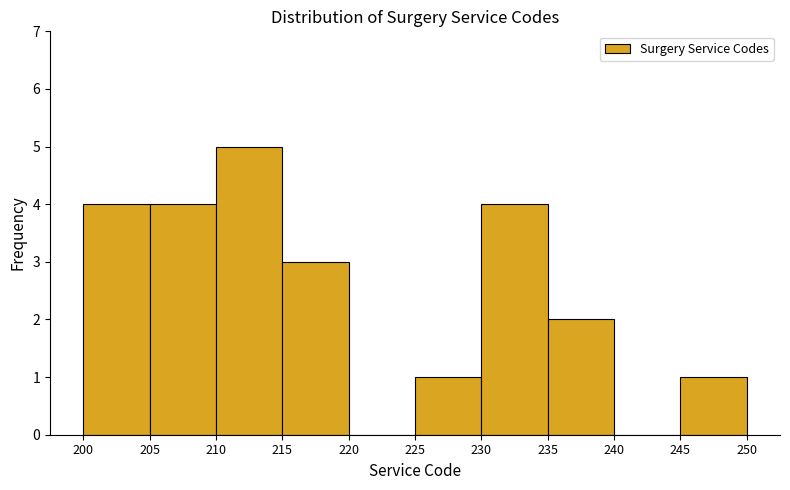

Reading left to right, list every bar in this chart as the range it spans on the x-axis followed by its height. The values are not printed on the chart, so give them approximately, as read against the axis.

200 to 205: 4
205 to 210: 4
210 to 215: 5
215 to 220: 3
220 to 225: 0
225 to 230: 1
230 to 235: 4
235 to 240: 2
240 to 245: 0
245 to 250: 1